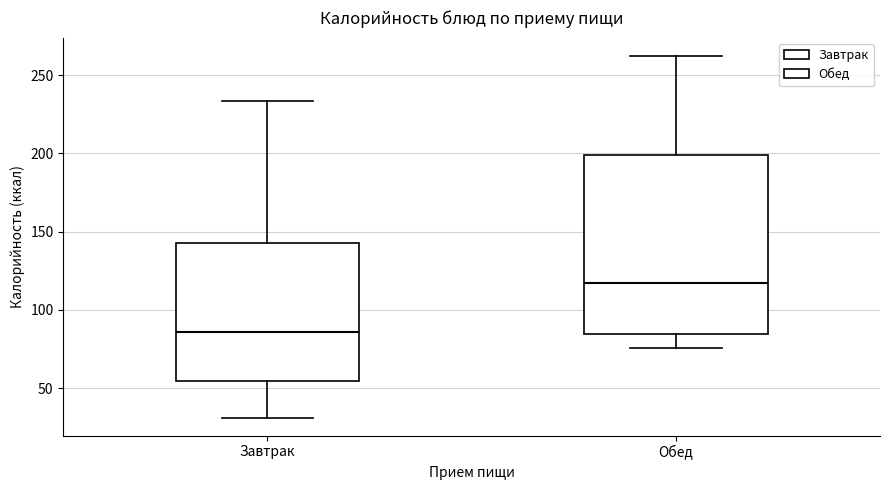

Where does the median line of the box for Обед sit on the y-axis? The values are not printed on the chart, so give them approximately, as read against the axis.

115